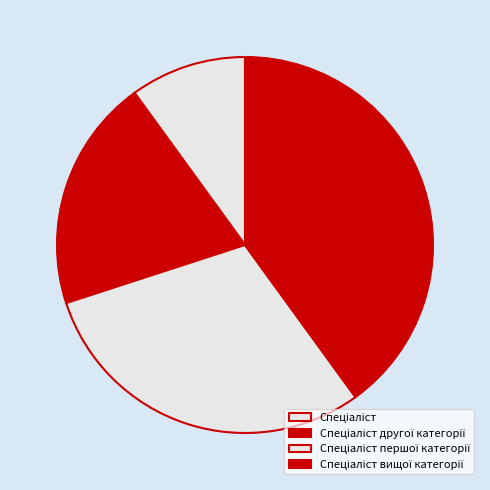

True or false: Спеціаліст першої категорії accounts for 30% of the total.

True